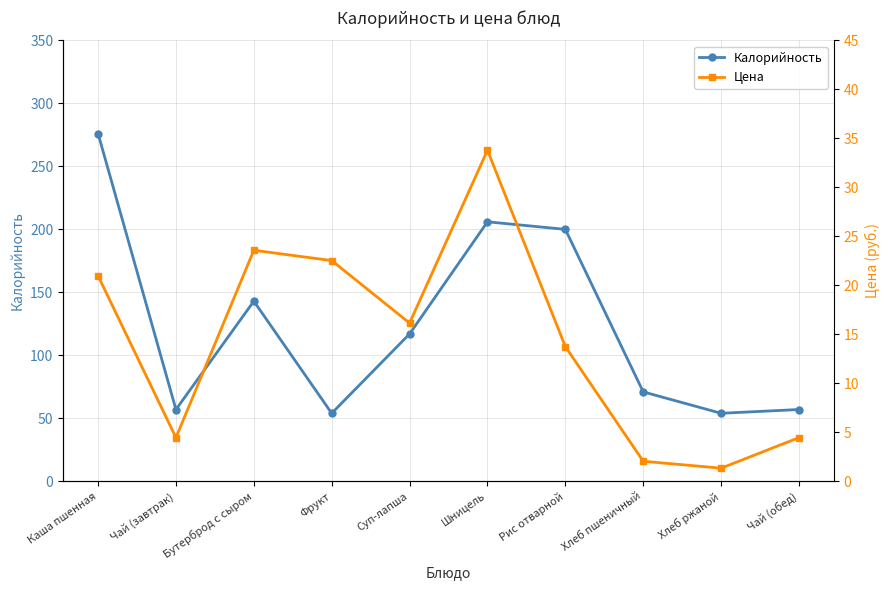

Reading left to right, extract all data points from this chart.

Калорийность: Каша пшенная=276.0	Чай (завтрак)=57.0	Бутерброд с сыром=143.0	Фрукт=54.0	Суп-лапша=117.0	Шницель=206.0	Рис отварной=200.0	Хлеб пшеничный=71.0	Хлеб ржаной=54.0	Чай (обед)=57.0
Цена: Каша пшенная=21.0	Чай (завтрак)=4.5	Бутерброд с сыром=23.6	Фрукт=22.5	Суп-лапша=16.1	Шницель=33.8	Рис отварной=13.8	Хлеб пшеничный=2.0	Хлеб ржаной=1.3	Чай (обед)=4.5